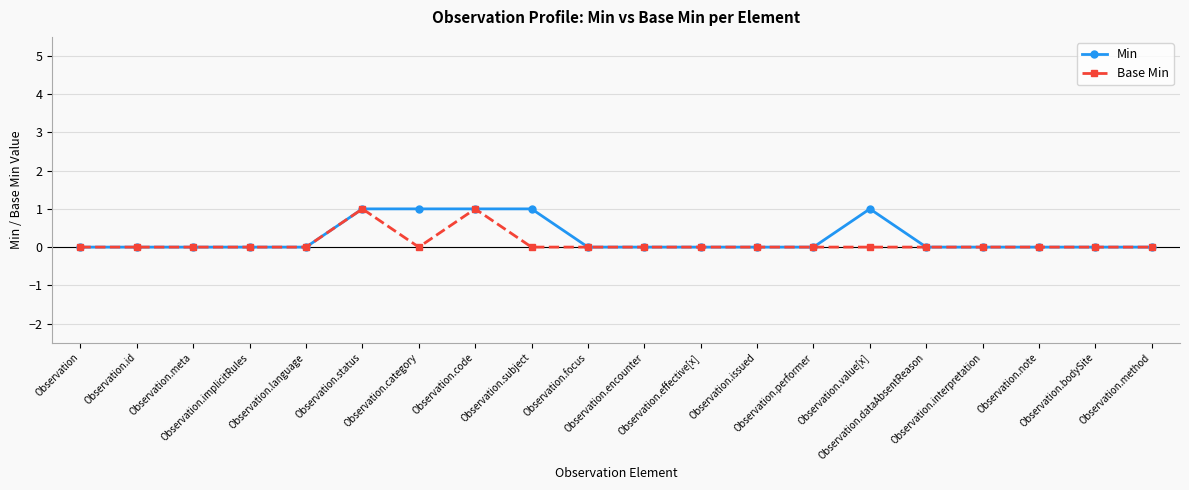

What are all the series names shown in the legend?

Min, Base Min